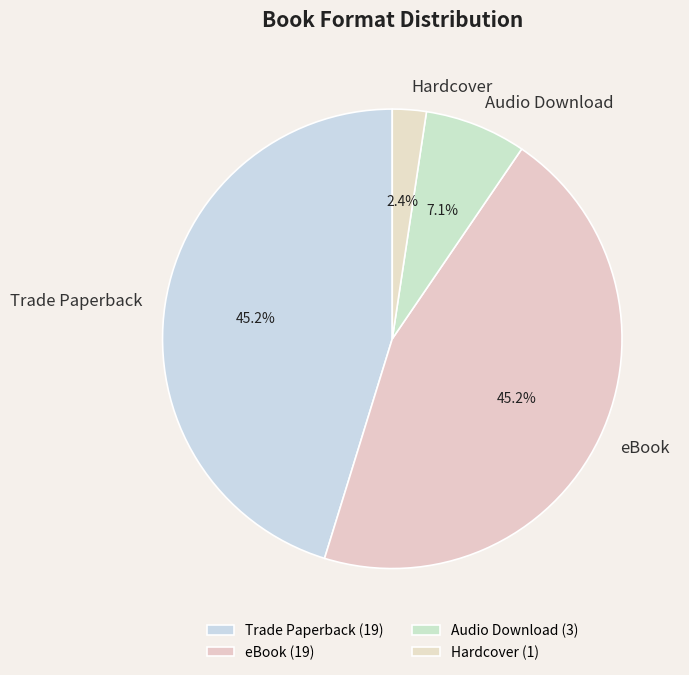

Which has a higher value, eBook or Hardcover?

eBook